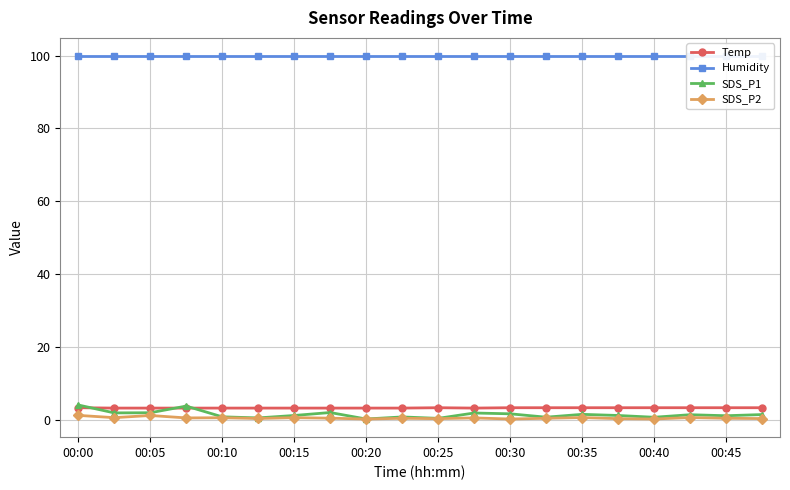

How many categories are shown in the chart?

20